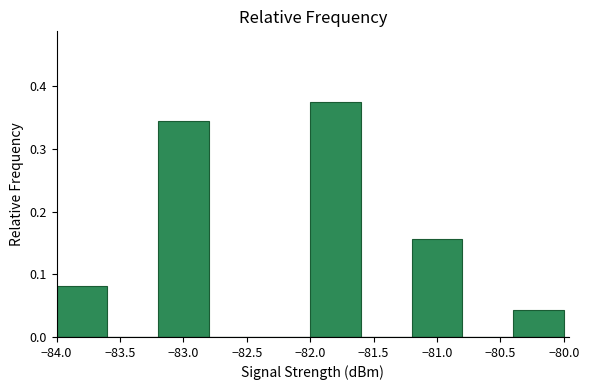

Reading left to right, list every bar in this chart as the range it spans on the x-axis followed by its height. The values are not printed on the chart, so give them approximately, as read against the axis.

-84.0 to -83.6: 0.08
-83.6 to -83.2: 0
-83.2 to -82.8: 0.34
-82.8 to -82.4: 0
-82.4 to -82.0: 0
-82.0 to -81.6: 0.38
-81.6 to -81.2: 0
-81.2 to -80.8: 0.16
-80.8 to -80.4: 0
-80.4 to -80.0: 0.04